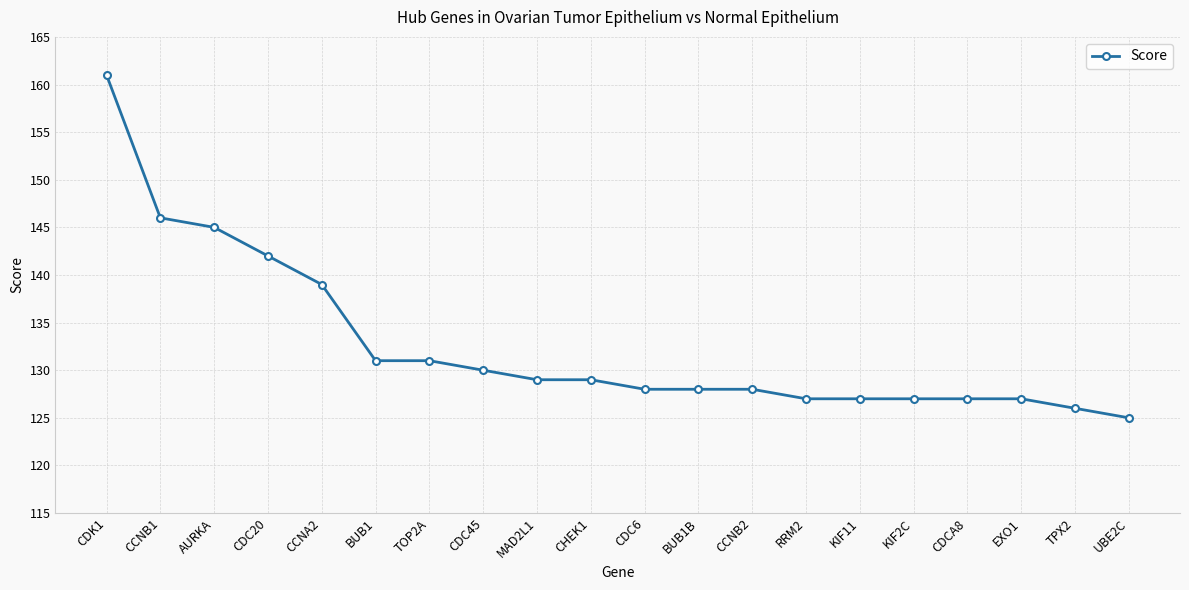

What is the maximum value shown in the chart?

161